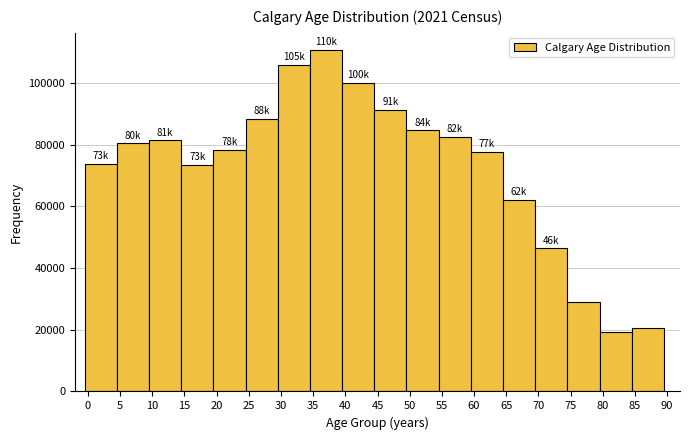

Over which range of the x-axis is the bar tallest?

34.5 to 39.5